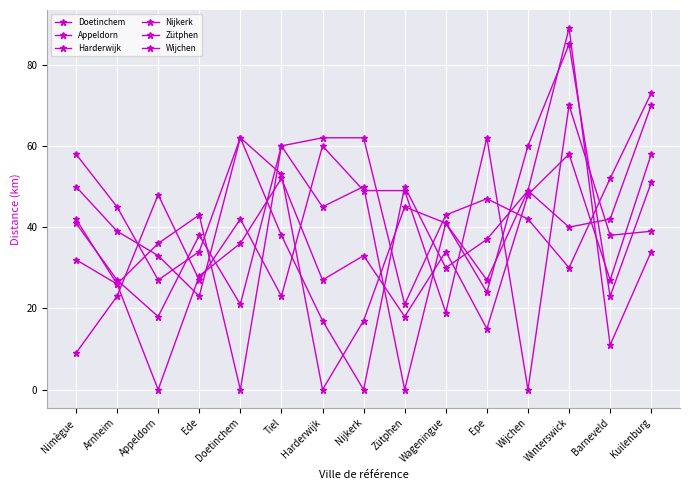

How many data points in Nijkerk are less than 37?

7